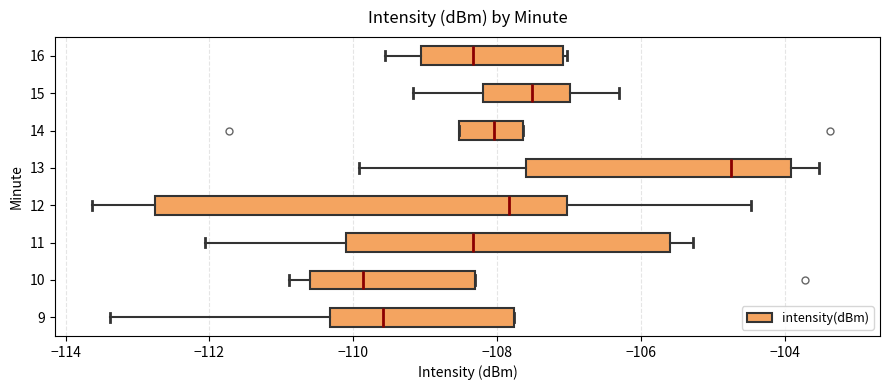

Which box is the widest, from its left edge to its right edge?

12